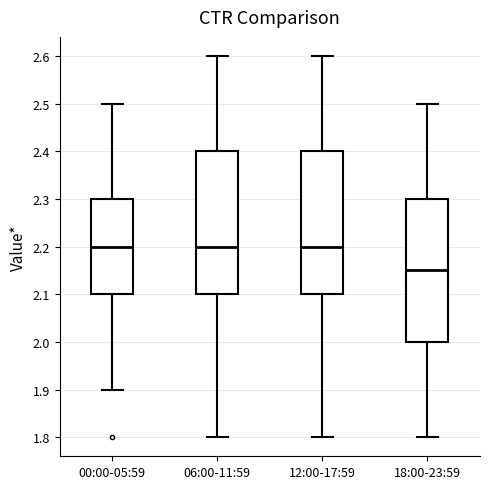

Where does the upper whisker of the box for 00:00-05:59 end on the y-axis? The values are not printed on the chart, so give them approximately, as read against the axis.

2.50